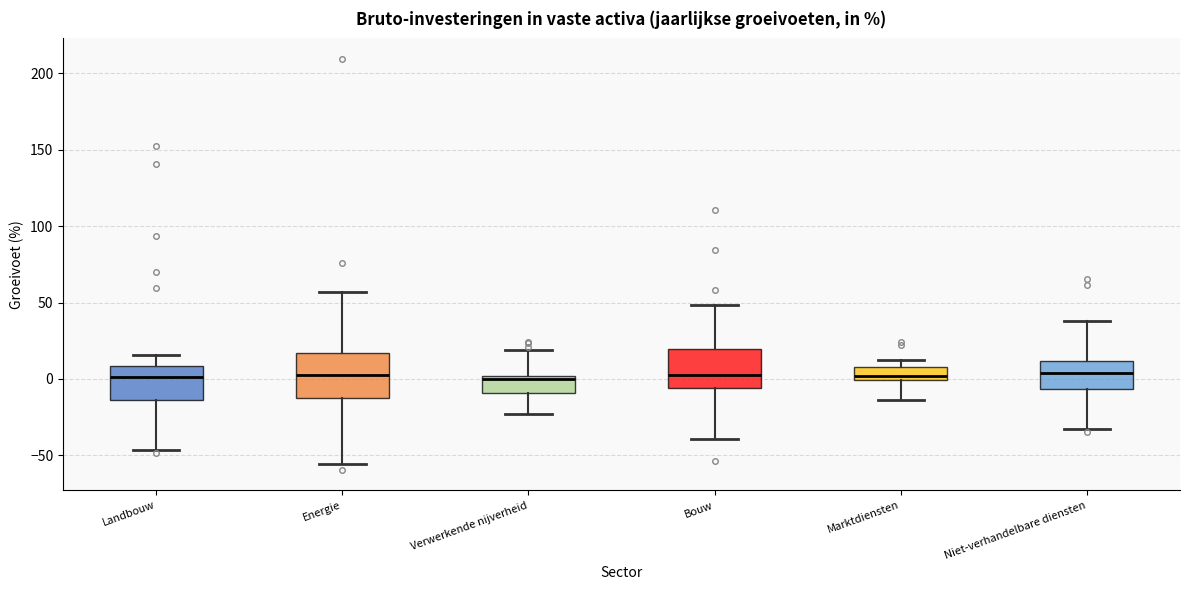

Where is the lower edge of the box for Verwerkende nijverheid on the y-axis? The values are not printed on the chart, so give them approximately, as read against the axis.

-10